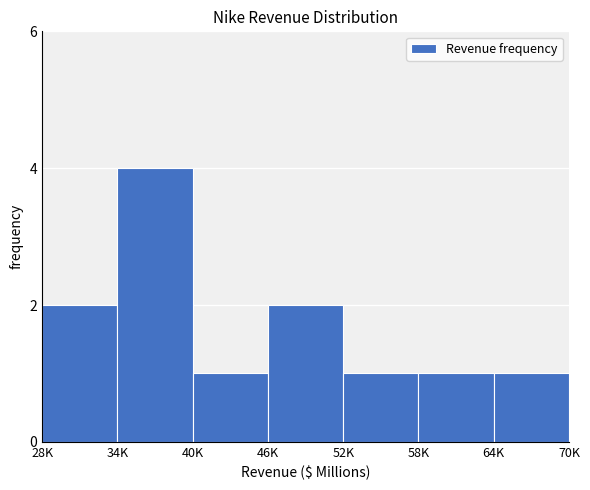

Reading left to right, extract all data points from this chart.

28K=2	34K=4	40K=1	46K=2	52K=1	58K=1	64K=1